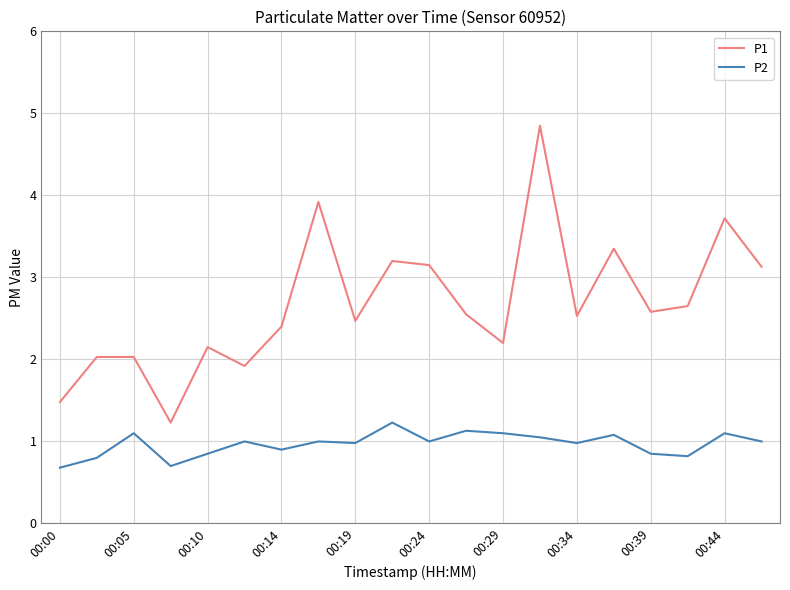

What is the difference between the maximum and minimum values in the P1 series?

3.6